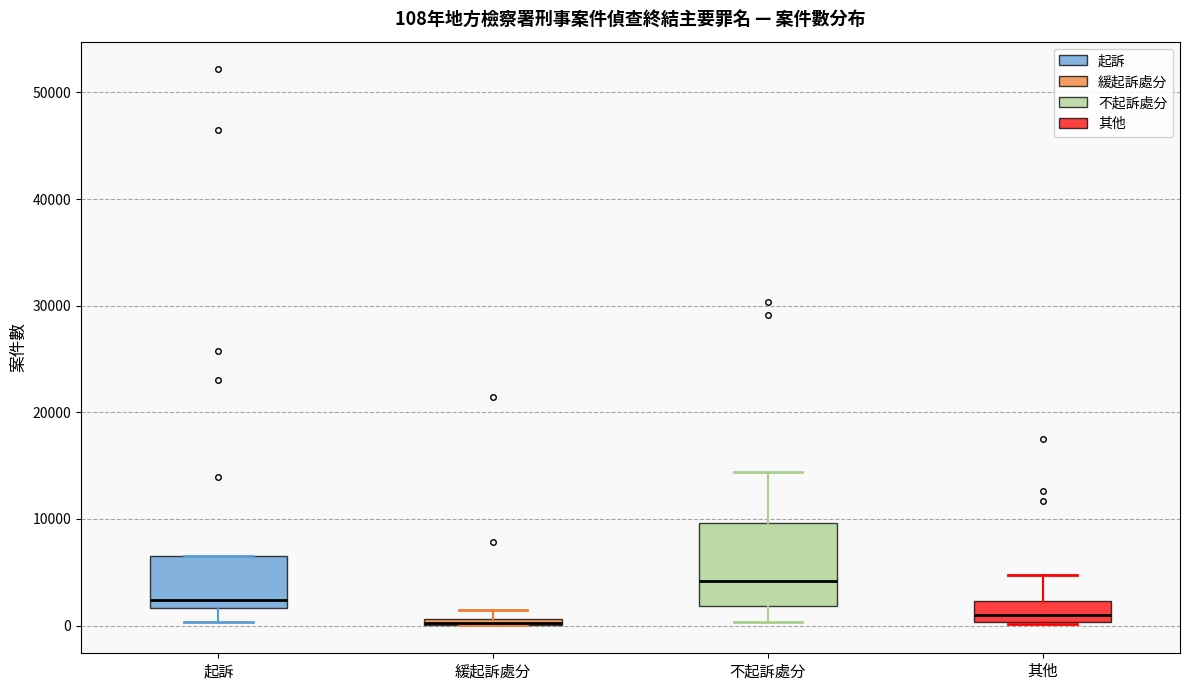

Comparing the boxes themselves (not the whiskers), which one is the tallest?

不起訴處分